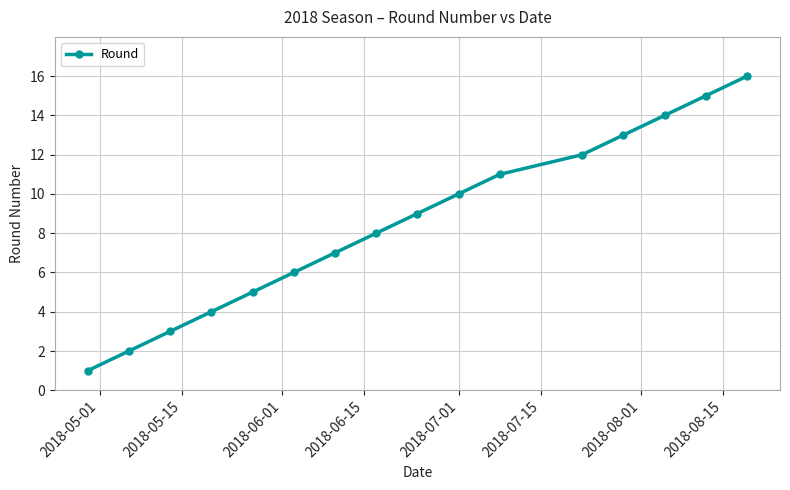

What is the difference between the maximum and second lowest values?

14